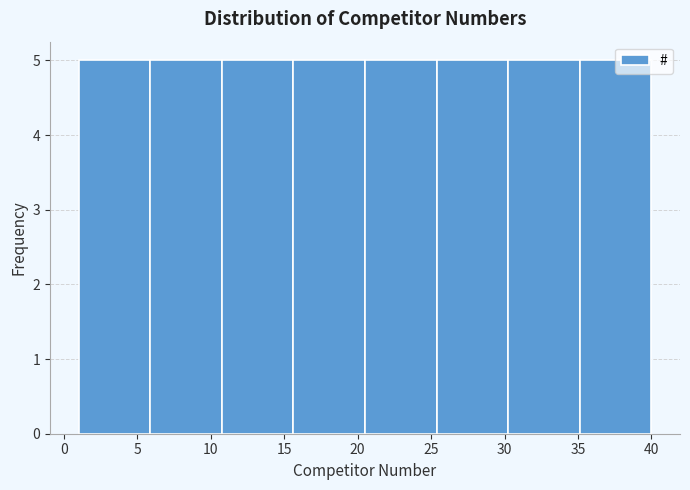

Reading left to right, list every bar in this chart as the range it spans on the x-axis followed by its height. Neither the bar edges nor the heights are printed on the chart, so give them approximately, as read against the axes.

1.0 to 6.0: 5
6.0 to 11.0: 5
11.0 to 15.5: 5
15.5 to 20.5: 5
20.5 to 25.5: 5
25.5 to 30.5: 5
30.5 to 35.0: 5
35.0 to 40.0: 5